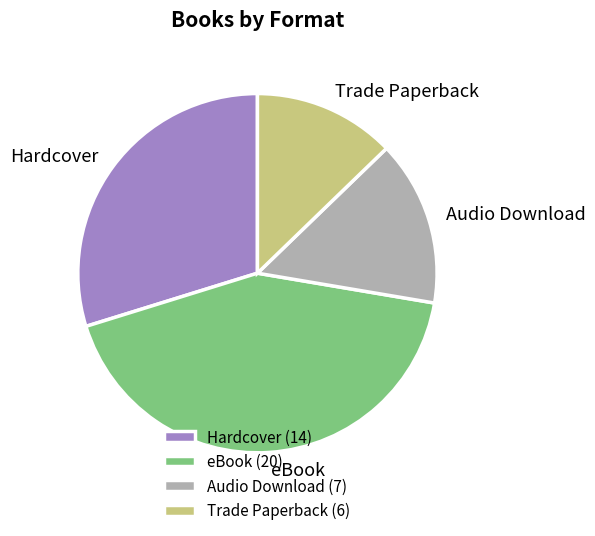

The Trade Paperback slice represents 13% of the pie. True or false?

True